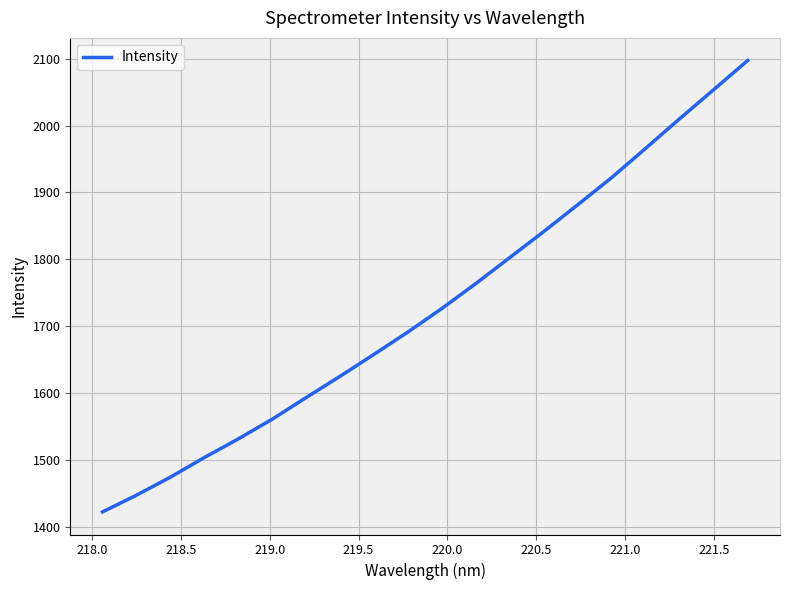

True or false: there are more than 1 points higher than both neighbors.

False